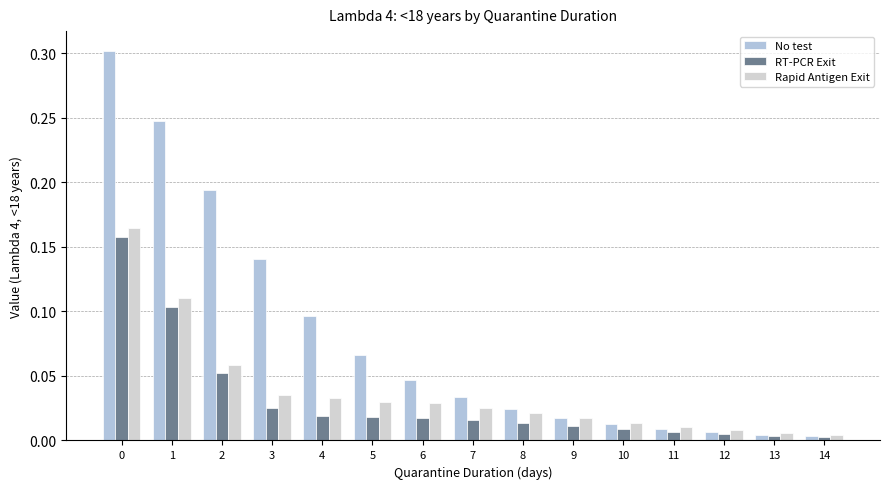

Which series has the largest total across all categories?

No test